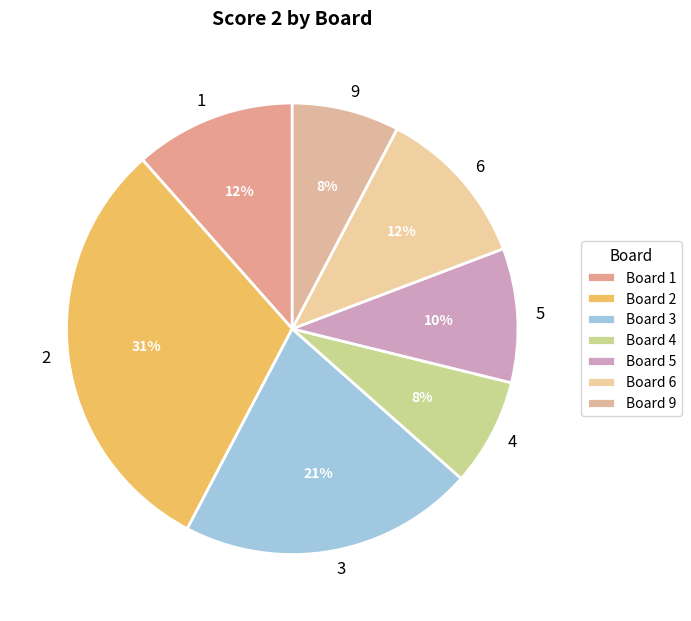

Does 2 account for over 50% of the chart?

No